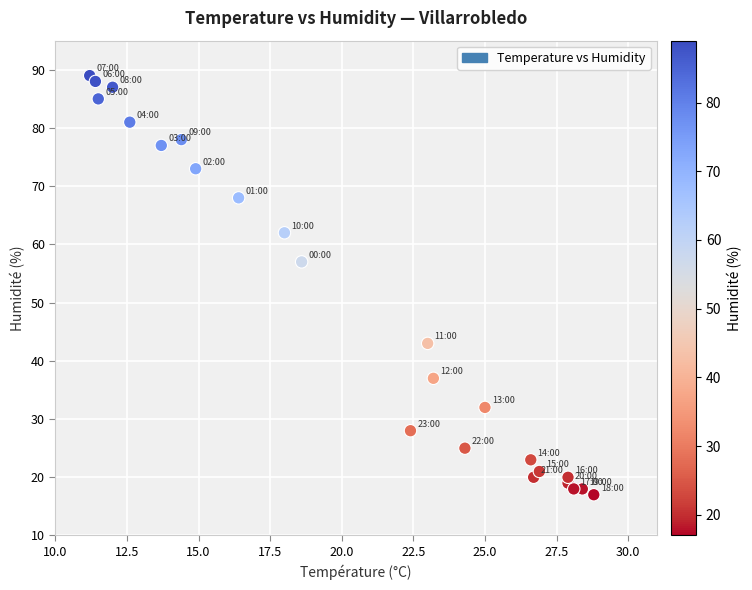

What Y value in the scatter plot is closest to 53?

57